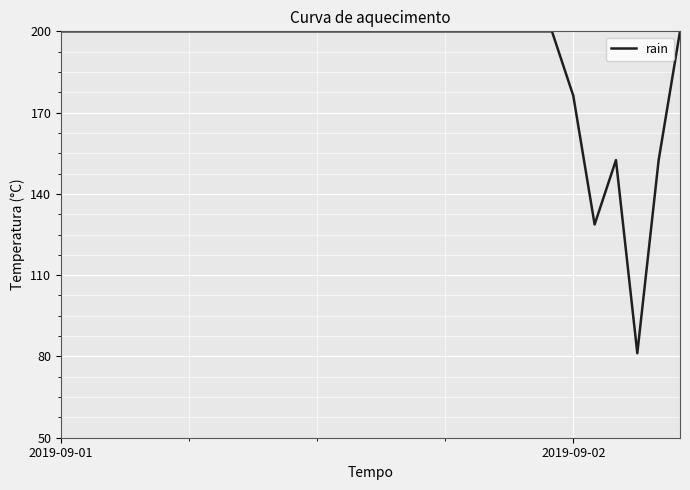

Reading right to left, transcribe all the data shown in this chart.

200.0	152.5	81.2	152.5	128.7	176.2	200.0	200.0	200.0	200.0	200.0	200.0	200.0	200.0	200.0	200.0	200.0	200.0	200.0	200.0	200.0	200.0	200.0	200.0	200.0	200.0	200.0	200.0	200.0	200.0